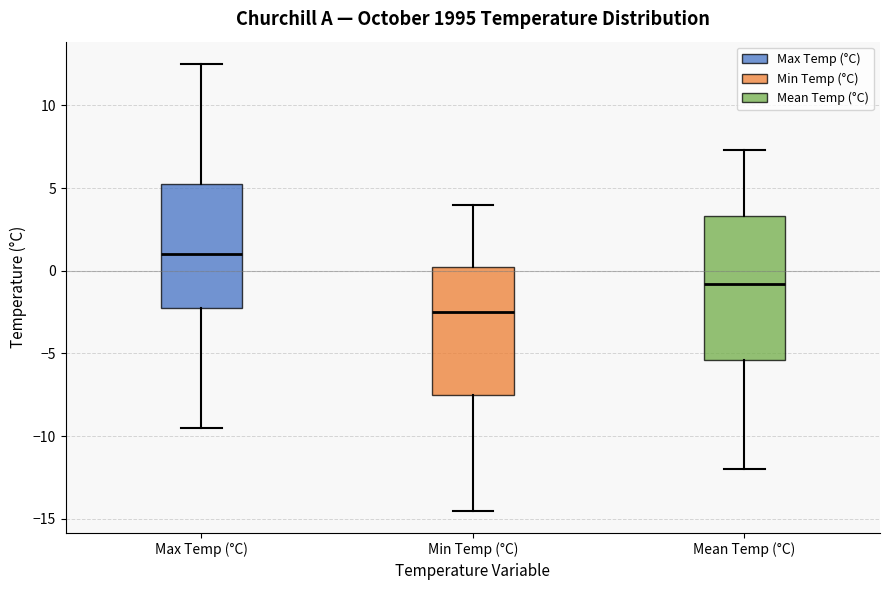

Reading left to right, read every box against the y-axis: the position of its median line, the range the box covers, and the ends of its whiskers. The values are not printed on the chart, so give them approximately, as read against the axis.

Max Temp (°C): median 1.0, box -2.0 to 5.5, whiskers -9.5 to 12.5
Min Temp (°C): median -2.5, box -7.5 to 0.5, whiskers -14.5 to 4.0
Mean Temp (°C): median -1.0, box -5.5 to 3.5, whiskers -12.0 to 7.5